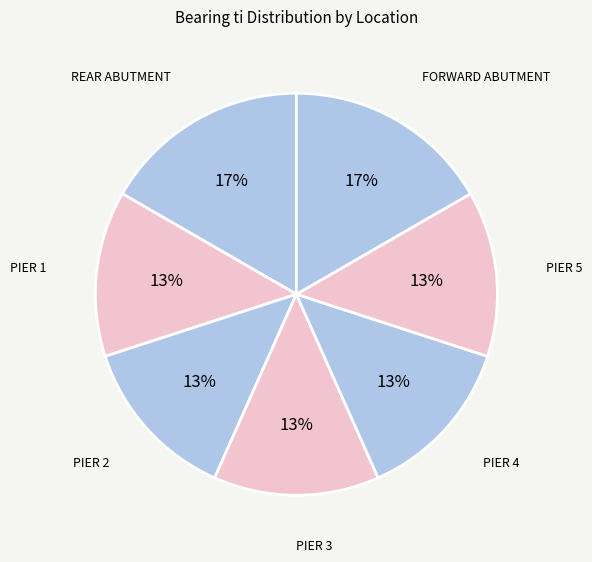

How many segments does this pie chart have?

7